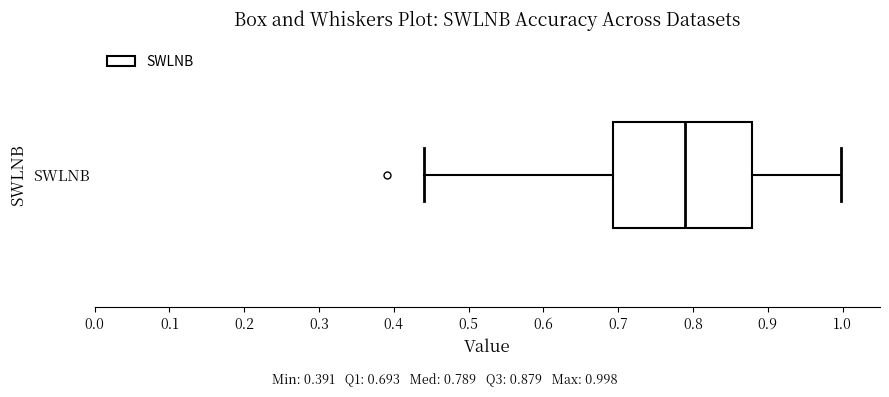

Read this box plot against the x-axis: the position of the median line, the range covered by the box, and the ends of both whiskers. The values are not printed on the chart, so give them approximately, as read against the axis.

median 0.79, box 0.69 to 0.88, whiskers 0.44 to 1.00